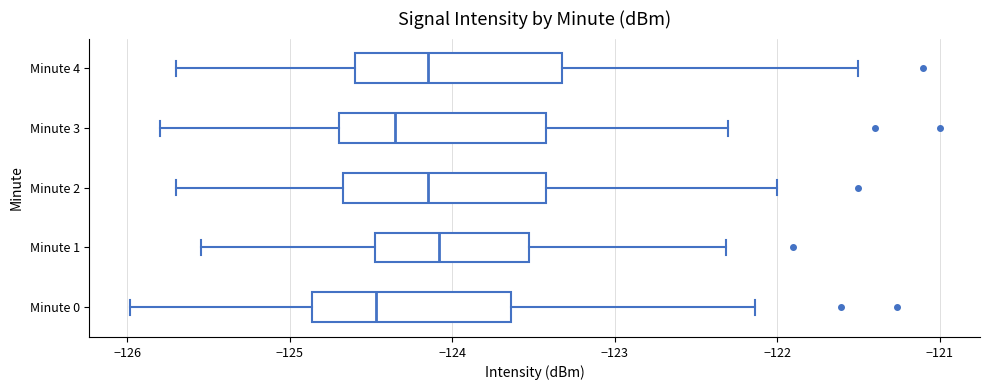

Reading bottom to top, read every box against the x-axis: the position of its median line, the range the box covers, and the ends of its whiskers. The values are not printed on the chart, so give them approximately, as read against the axis.

Minute 0: median -124.5, box -124.9 to -123.6, whiskers -126.0 to -122.1
Minute 1: median -124.1, box -124.5 to -123.5, whiskers -125.5 to -122.3
Minute 2: median -124.1, box -124.7 to -123.4, whiskers -125.7 to -122.0
Minute 3: median -124.3, box -124.7 to -123.4, whiskers -125.8 to -122.3
Minute 4: median -124.1, box -124.6 to -123.3, whiskers -125.7 to -121.5